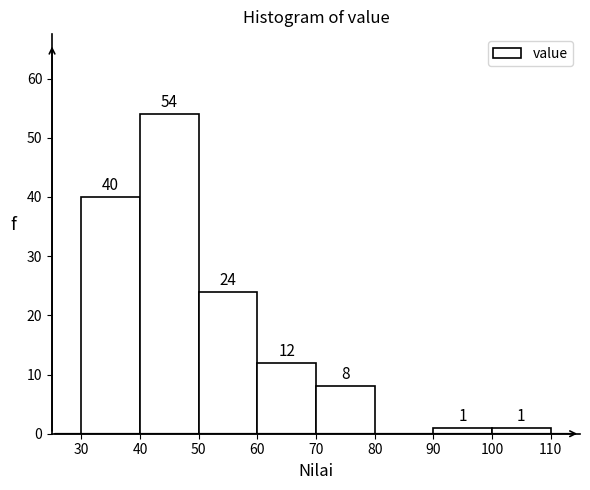

Which range on the x-axis has the tallest bar?

40 to 50